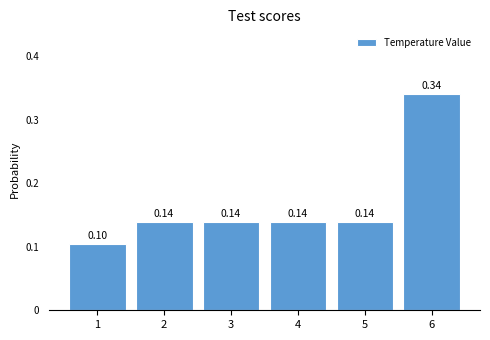

Over which range of the x-axis is the bar tallest?

5.5 to 6.5